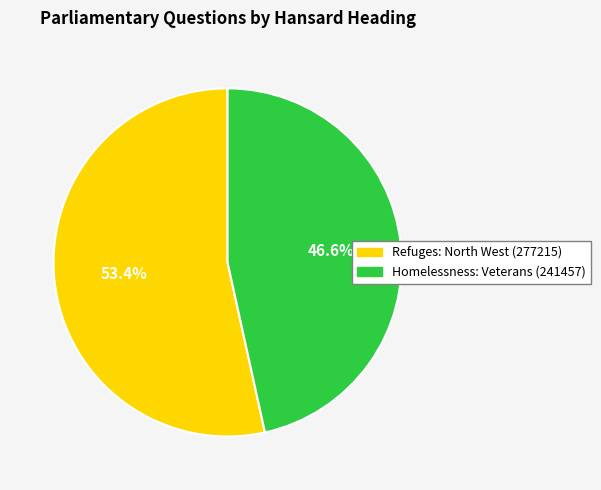

Approximately how many times larger is the value at Refuges: North West (277215) compared to Homelessness: Veterans (241457)?

1.1